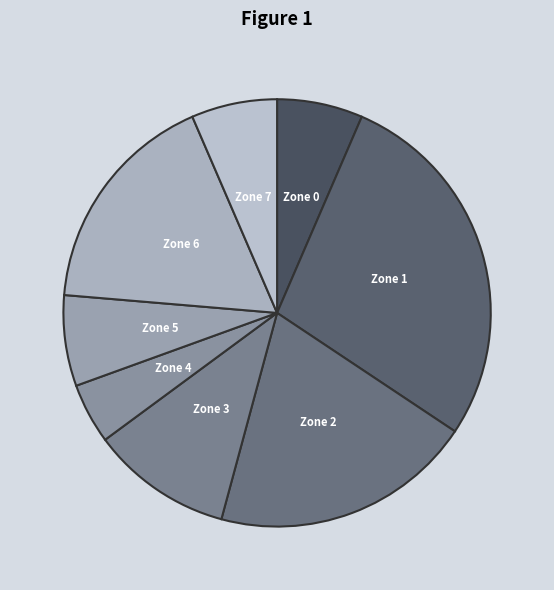

Which category has the smallest portion of the pie?

Zone 4